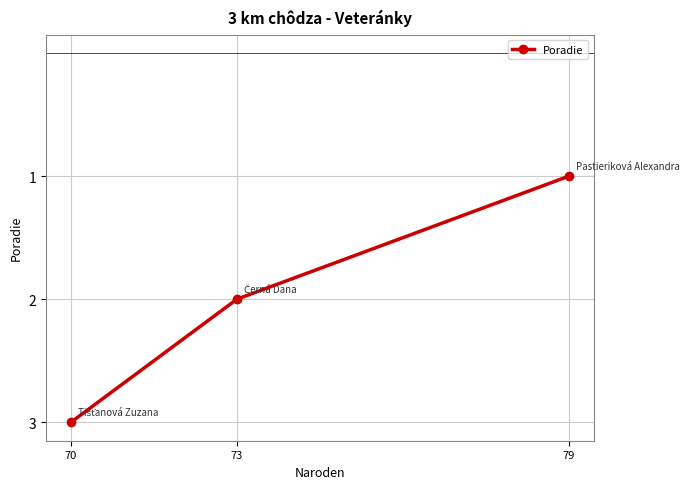

How many series are shown in this chart?

1